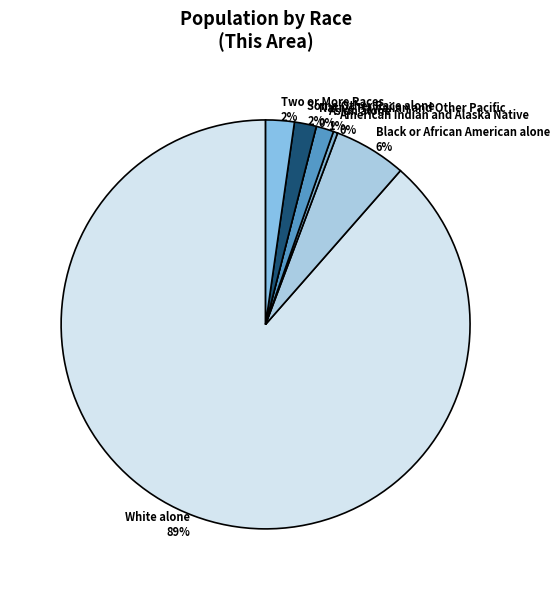

Which category has the biggest portion of the pie?

White alone